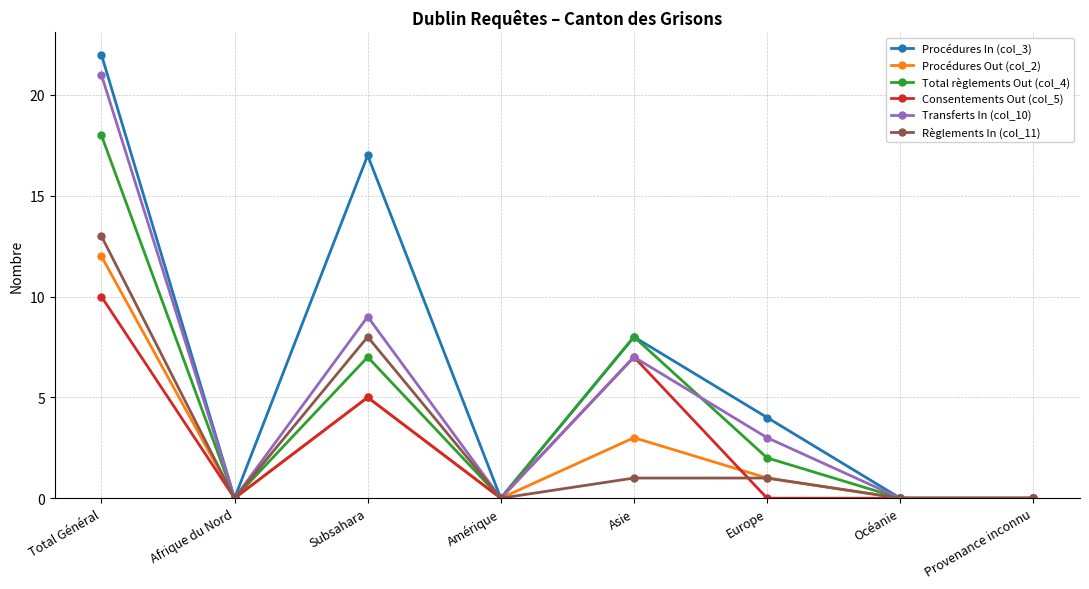

Reading left to right, extract all data points from this chart.

Procédures In (col_3): Total Général=22	Afrique du Nord=0	Subsahara=17	Amérique=0	Asie=8	Europe=4	Océanie=0	Provenance inconnu=0
Procédures Out (col_2): Total Général=12	Afrique du Nord=0	Subsahara=5	Amérique=0	Asie=3	Europe=1	Océanie=0	Provenance inconnu=0
Total règlements Out (col_4): Total Général=18	Afrique du Nord=0	Subsahara=7	Amérique=0	Asie=8	Europe=2	Océanie=0	Provenance inconnu=0
Consentements Out (col_5): Total Général=10	Afrique du Nord=0	Subsahara=5	Amérique=0	Asie=7	Europe=0	Océanie=0	Provenance inconnu=0
Transferts In (col_10): Total Général=21	Afrique du Nord=0	Subsahara=9	Amérique=0	Asie=7	Europe=3	Océanie=0	Provenance inconnu=0
Règlements In (col_11): Total Général=13	Afrique du Nord=0	Subsahara=8	Amérique=0	Asie=1	Europe=1	Océanie=0	Provenance inconnu=0